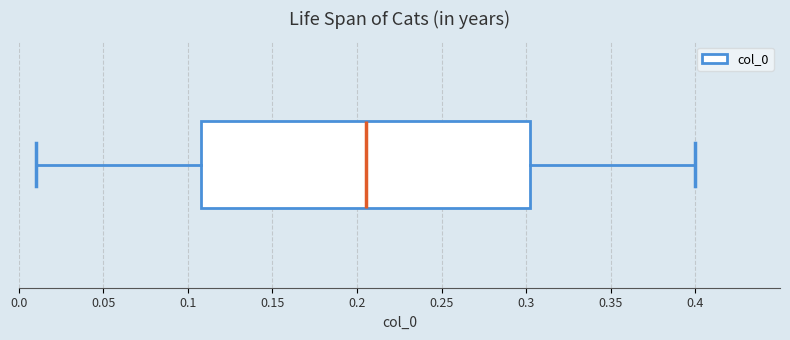

Transcribe this box plot: give where the median line is, the range the box spans, and where the two whiskers end, as read against the x-axis. The values are not printed on the chart, so give them approximately, as read against the axis.

median 0.205, box 0.110 to 0.305, whiskers 0.010 to 0.400